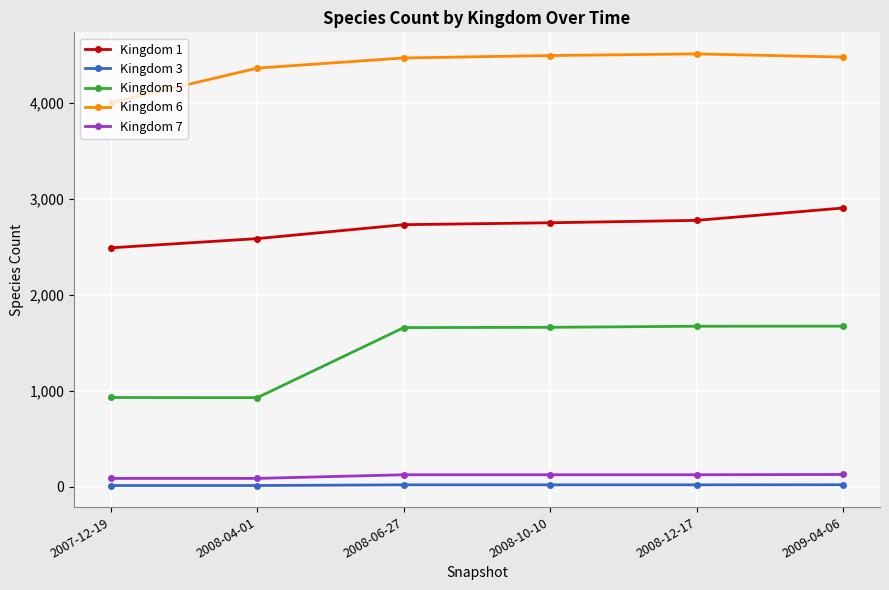

Which series has the widest spread of values?

Kingdom 5